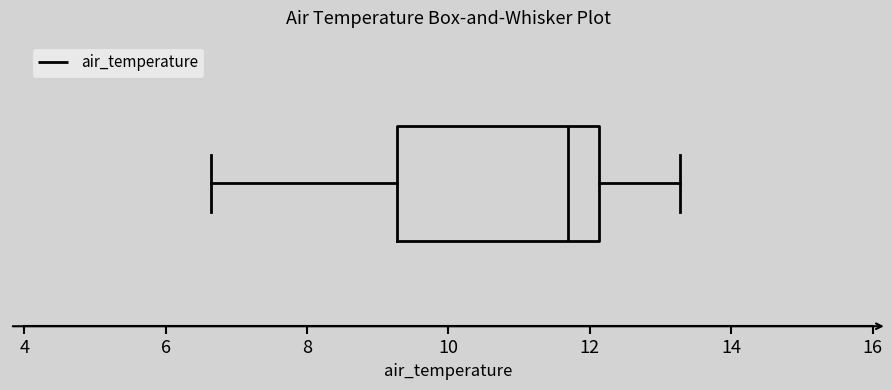

Where is the left edge of the box on the x-axis? The values are not printed on the chart, so give them approximately, as read against the axis.

9.2